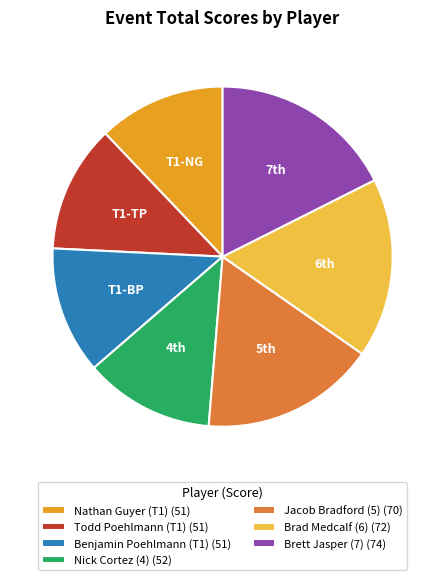

Is it true that Brett Jasper (7) is 11% of the pie?

False